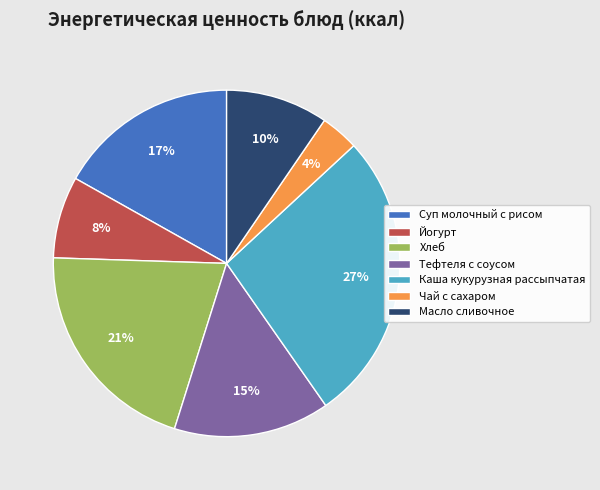

Approximately how many times larger is the value at Йогурт compared to Хлеб?

0.4